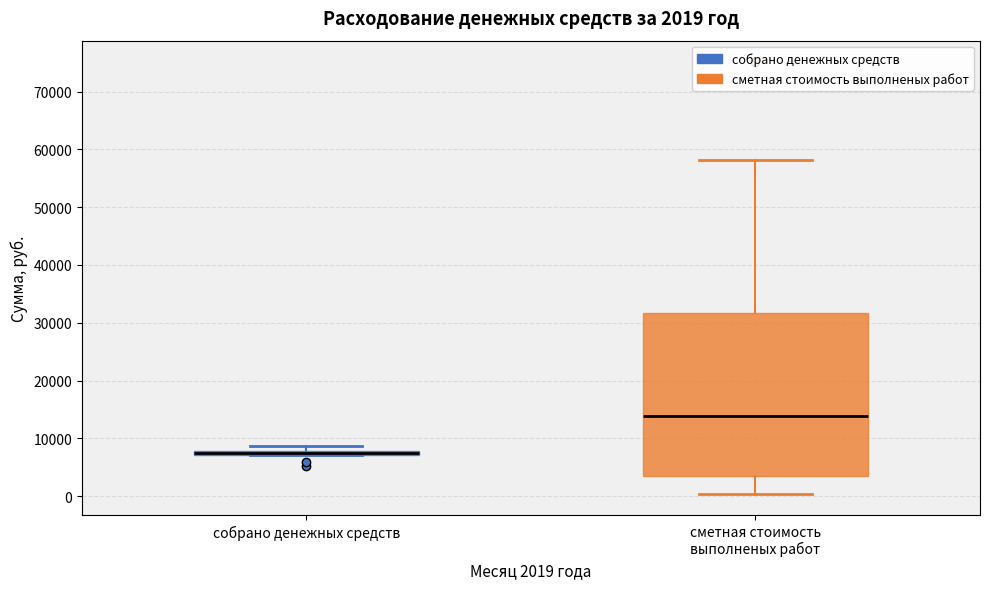

Which box is the tallest, from its lower edge to its upper edge?

сметная стоимость выполненых работ